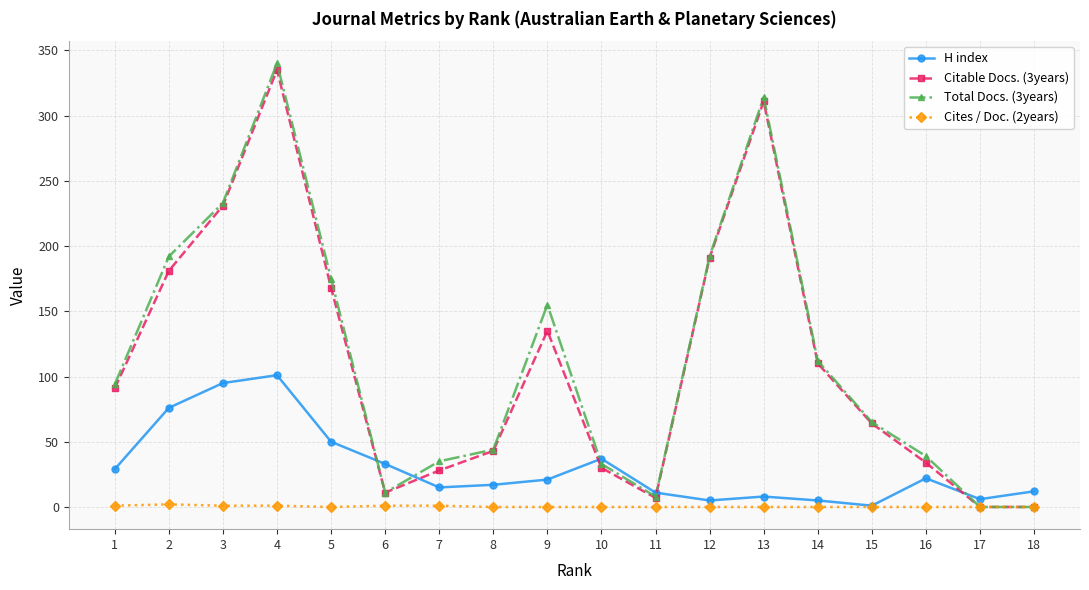

Which series has the widest spread of values?

Total Docs. (3years)